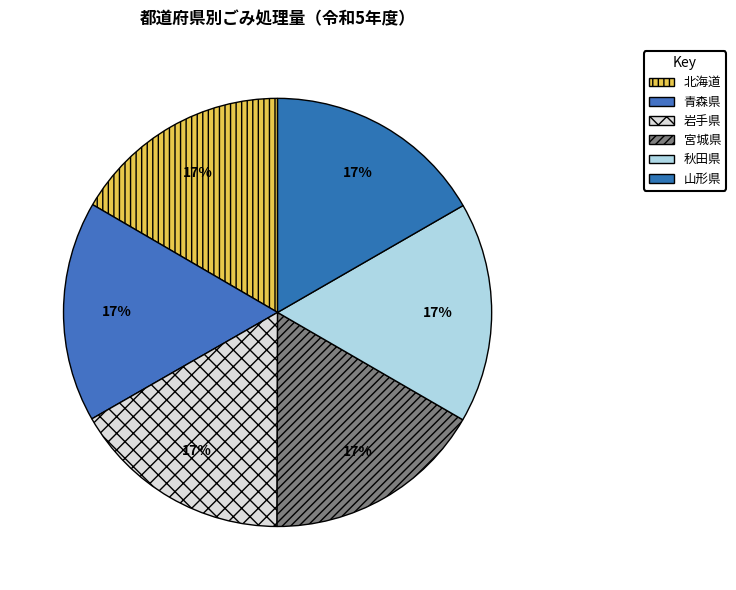

To the nearest percent, what portion does 岩手県 represent?

17%